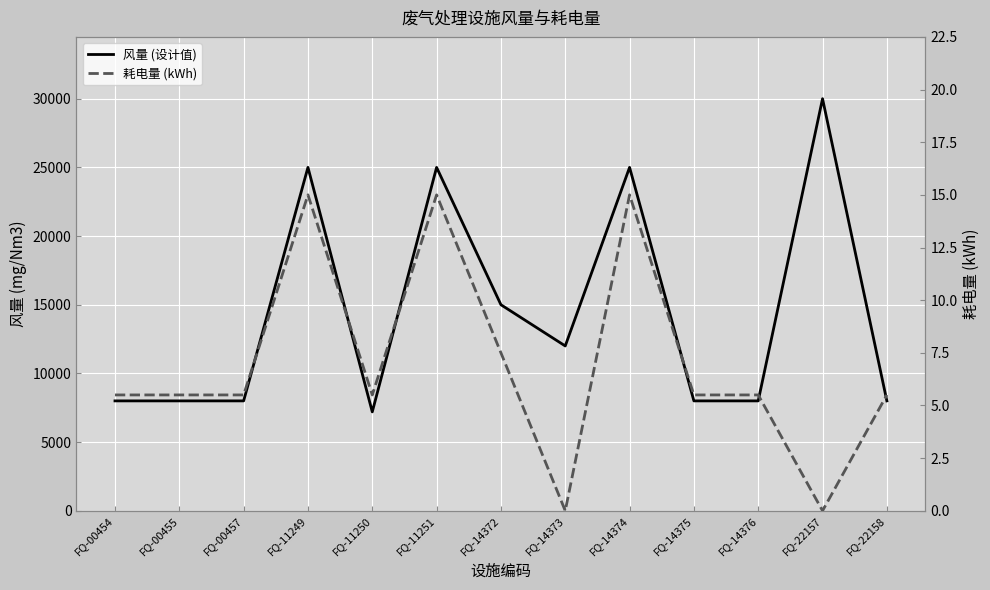

True or false: 耗电量 (kWh) and 风量 (设计值) intersect in this chart.

False